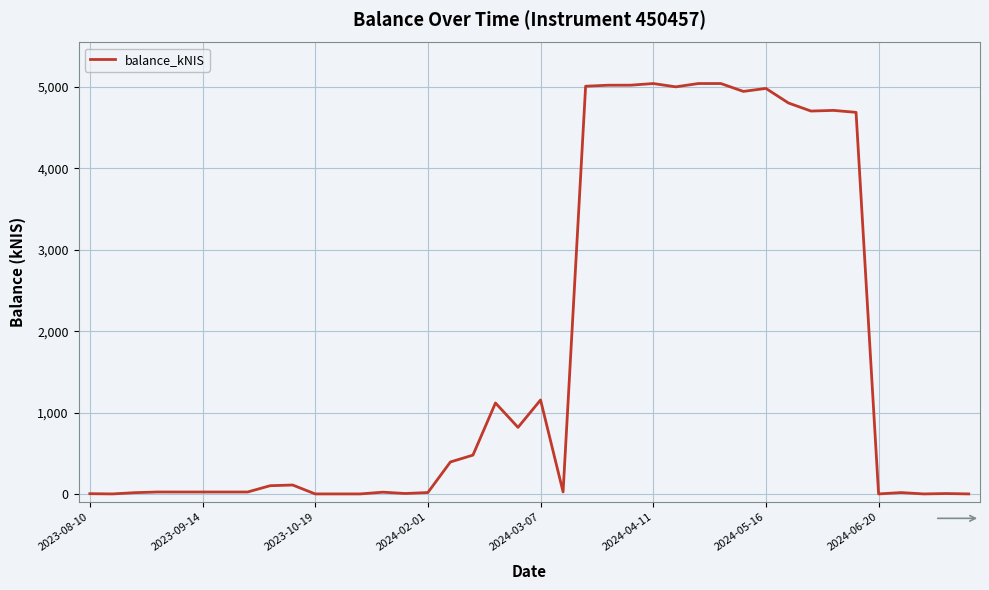

What is the maximum value shown in the chart?

5043.1